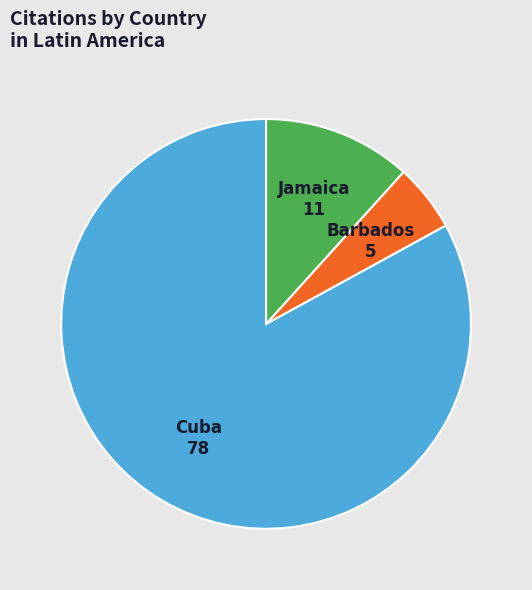

The Barbados slice represents 5% of the pie. True or false?

True